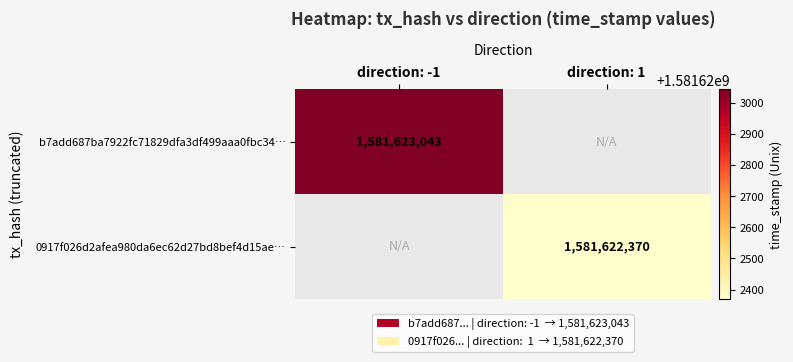

Is the value of 0917f026d2afea980da6ec62d27bd8bef4d15ae… at direction: 1 greater than the value of b7add687ba7922fc71829dfa3df499aaa0fbc34… at direction: -1?

No